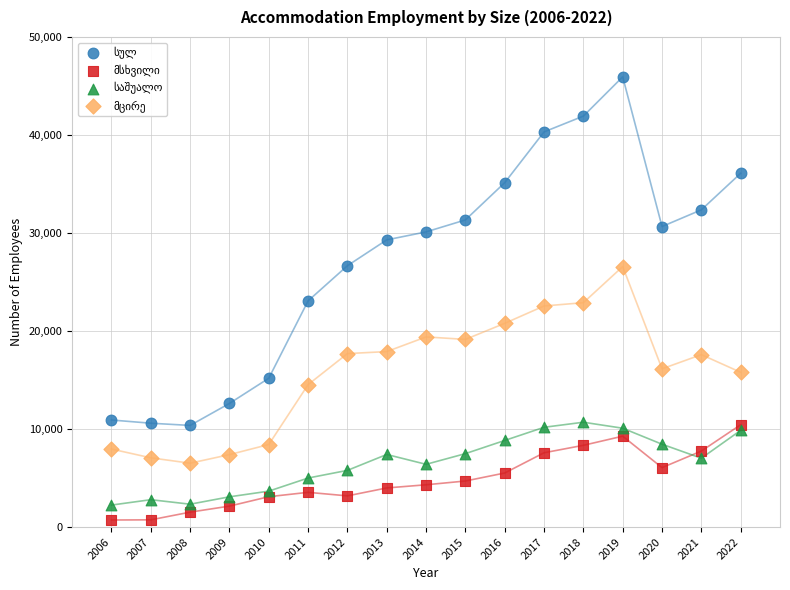

Across all data points, what is the range of X values (max minus min)?

16.0